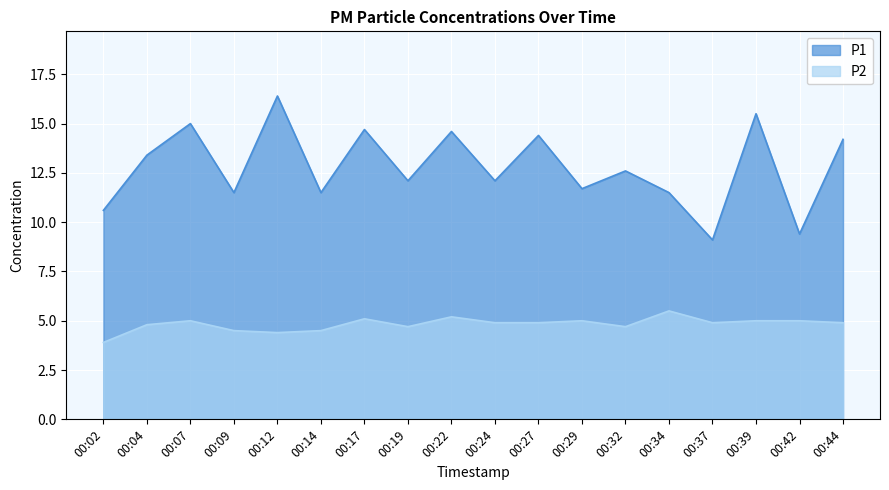

Which series has the largest total across all categories?

P1